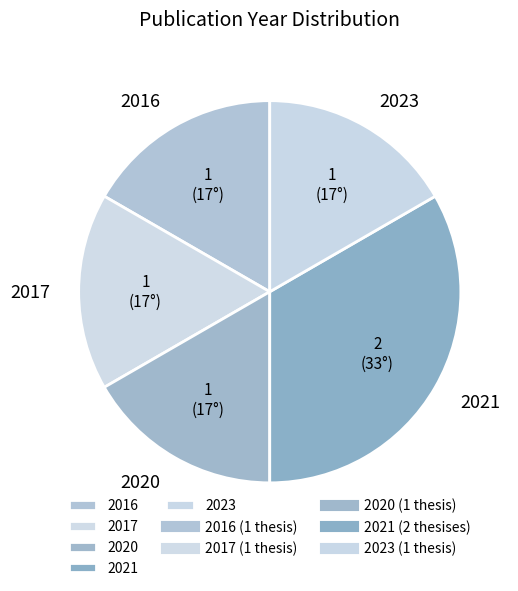

Count the number of slices in the pie.

5